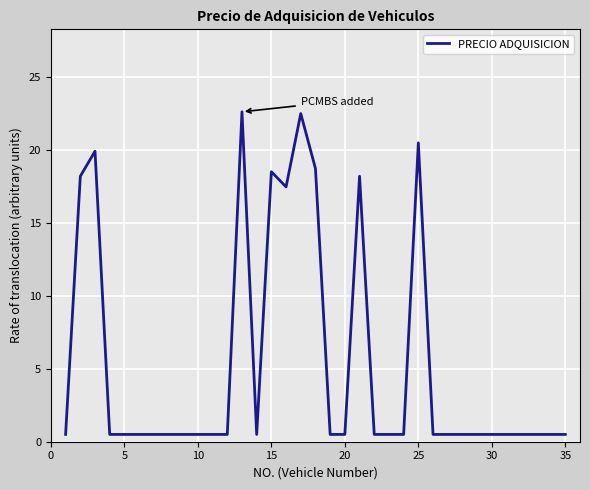

What is the greatest value displayed?

22.6